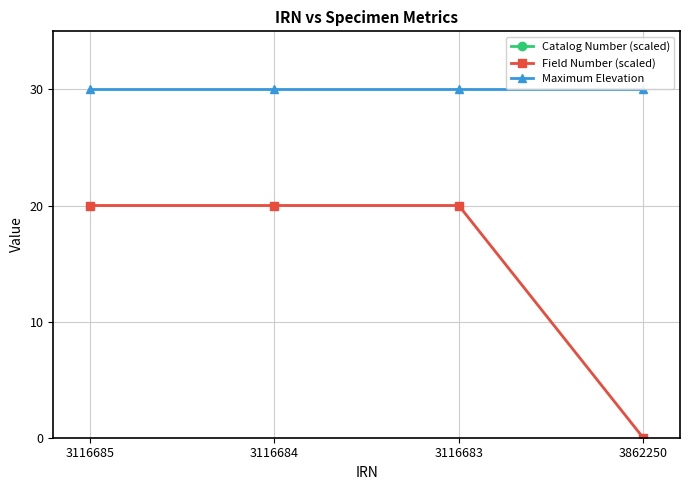

Reading right to left, list all the values displayed in this chart.

Catalog Number (scaled): 3862250=626.4	3116683=625.8	3116684=625.8	3116685=625.8
Field Number (scaled): 3862250=0.0	3116683=20.0	3116684=20.0	3116685=20.0
Maximum Elevation: 3862250=30.0	3116683=30.0	3116684=30.0	3116685=30.0